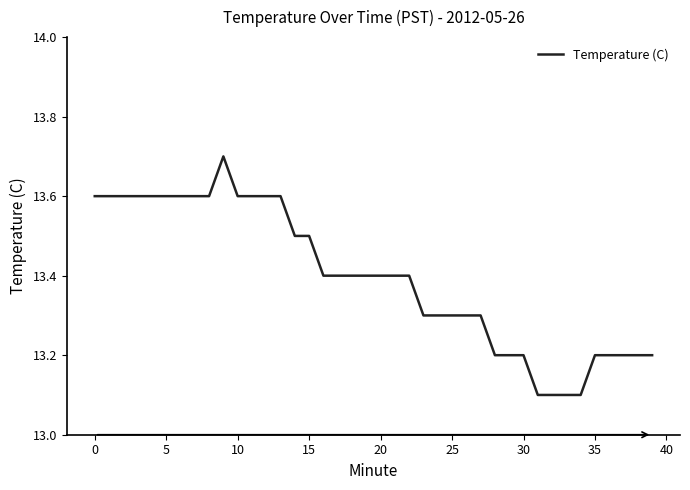

What is the difference between the maximum and minimum values?

0.6